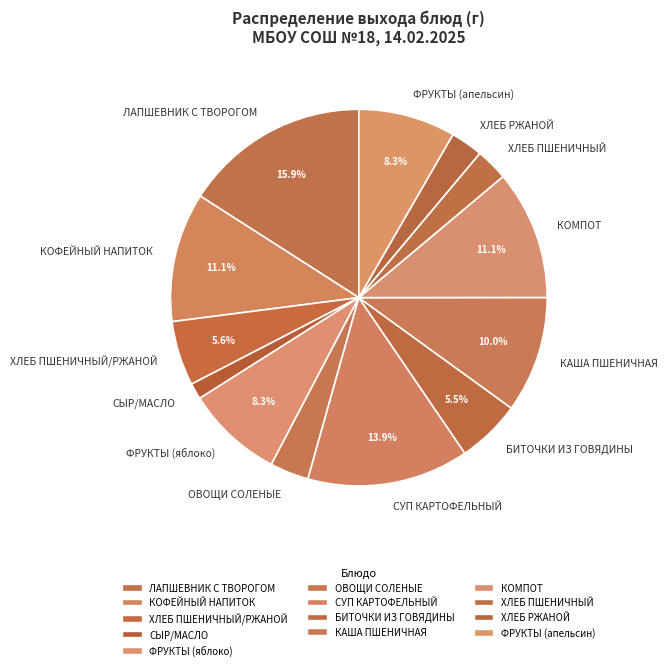

Does any single category account for the majority?

No